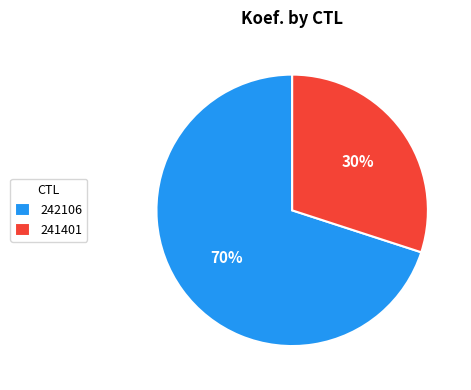

How many segments does this pie chart have?

2